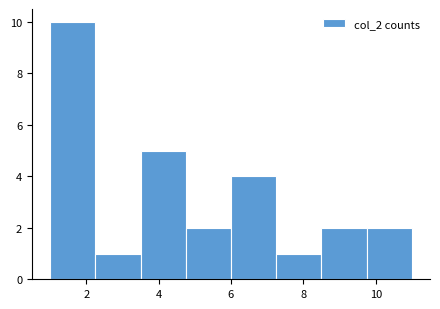

What is the height of the bar covering 3.50 to 4.75 on the x-axis? Neither the bar edges nor the heights are printed on the chart, so give them approximately, as read against the axes.

5